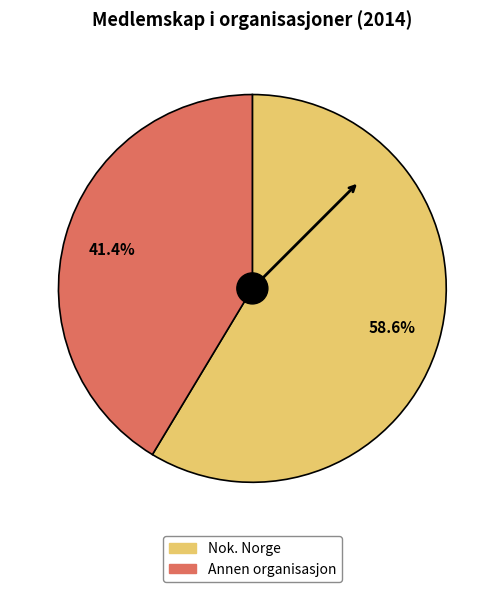

Does any single category account for the majority?

Yes